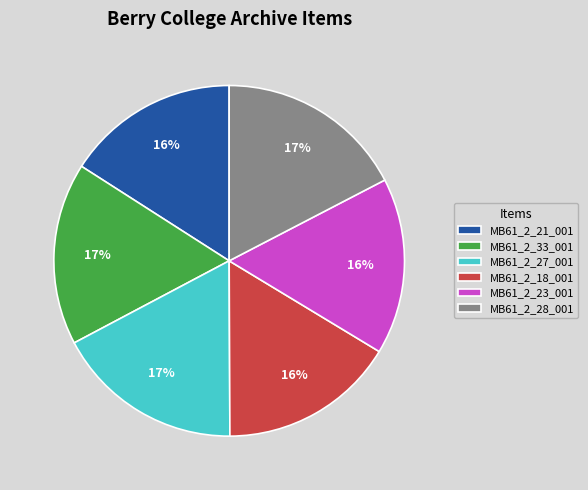

Is the sum of MB61_2_33_001 and MB61_2_21_001 greater than half?

No